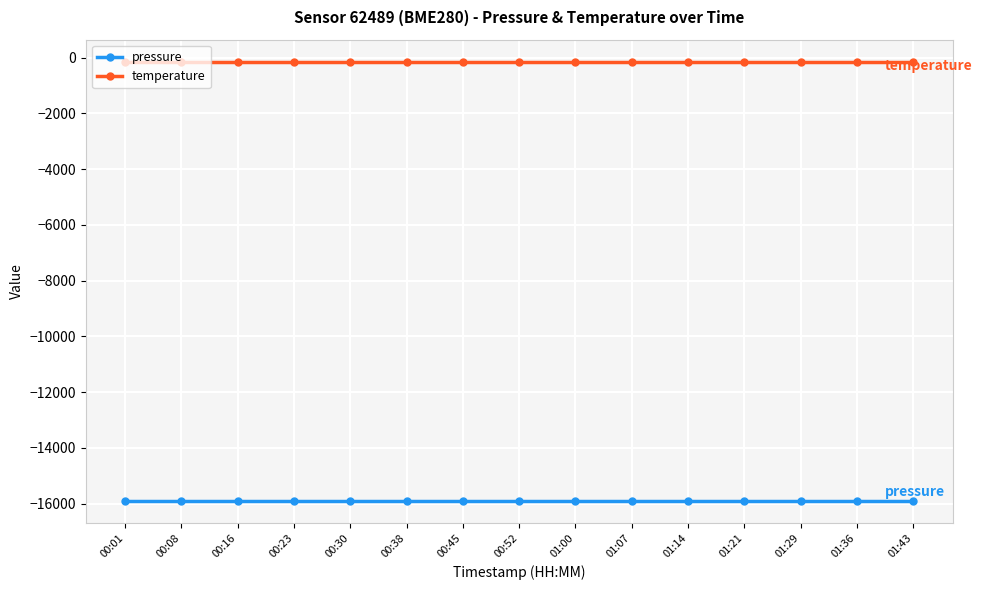

True or false: pressure and temperature cross at least once.

False